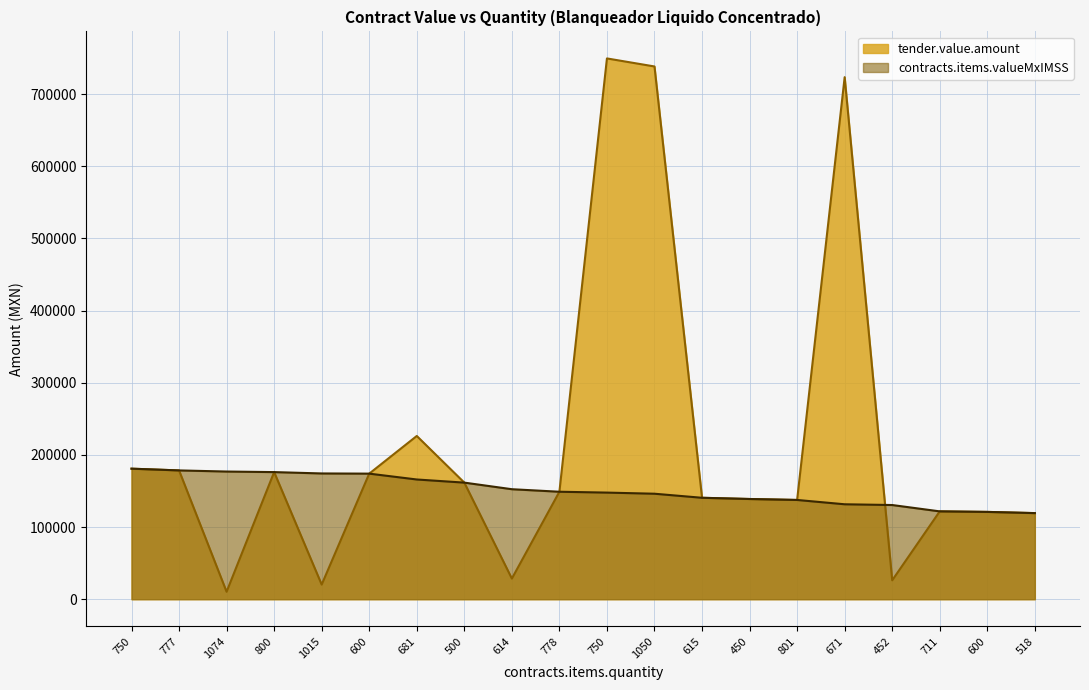

Between 681 and 1050, which series saw the biggest shift?

tender.value.amount